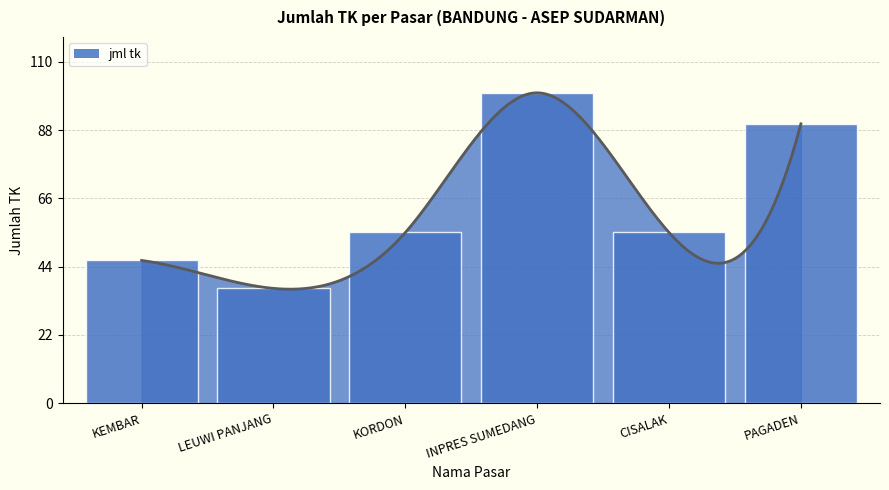

What is the greatest value displayed?

100.0